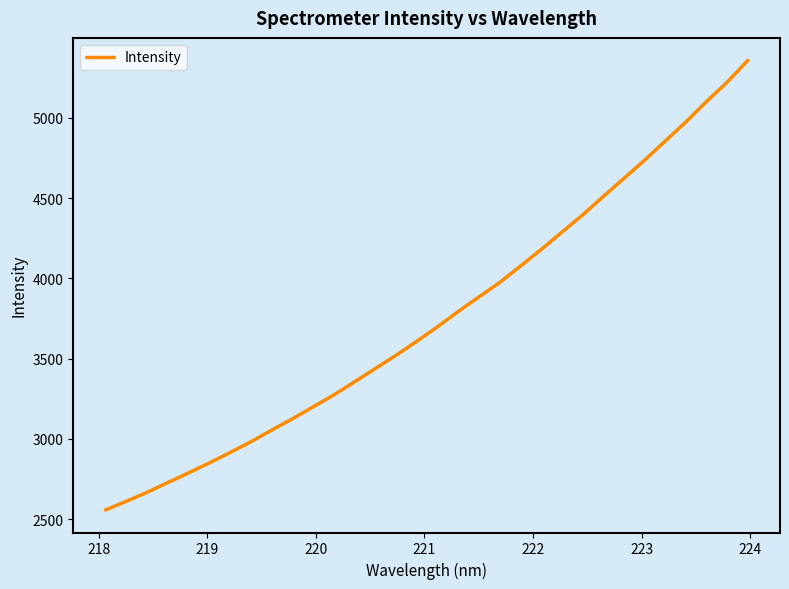

What is the difference between the maximum and minimum values?

2801.9